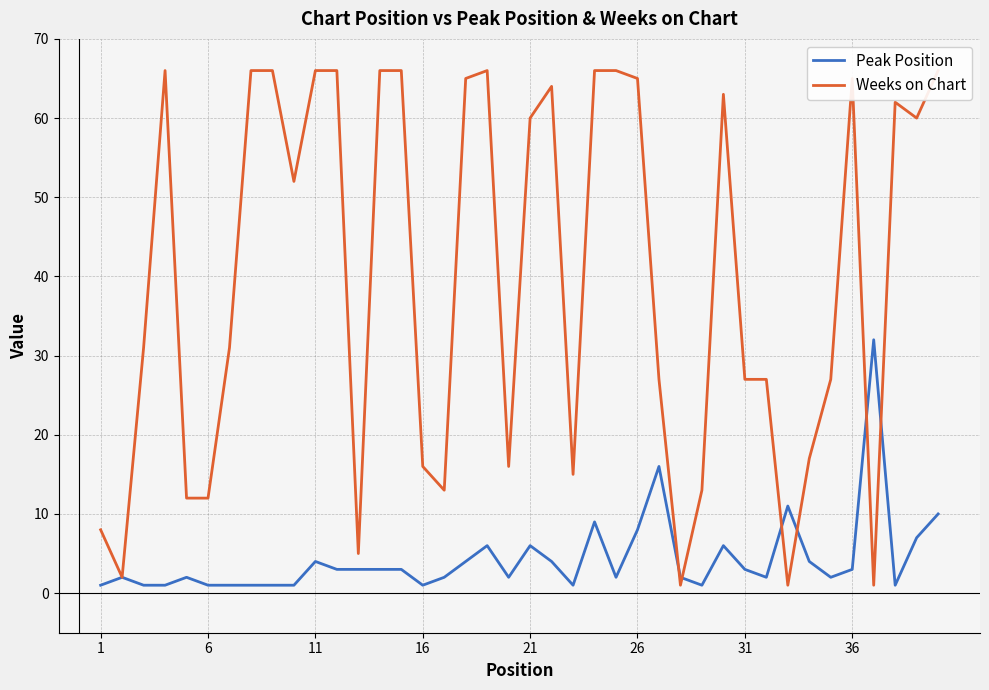

Where does the Peak Position series first go above 3?

11